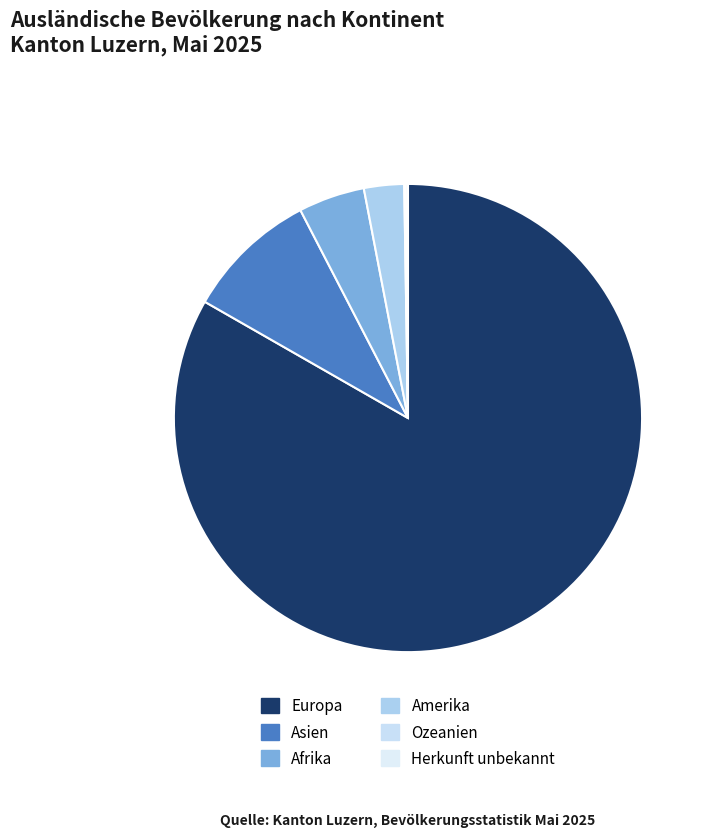

What percentage is NOT represented by Europa?

16.7%